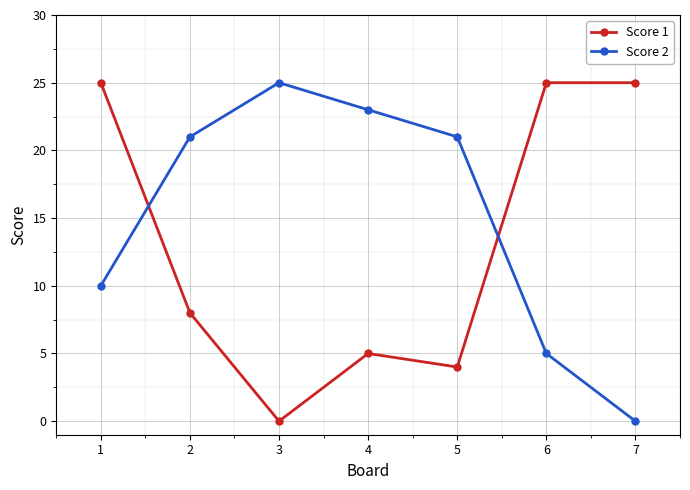

How many distinct data groups are displayed?

2